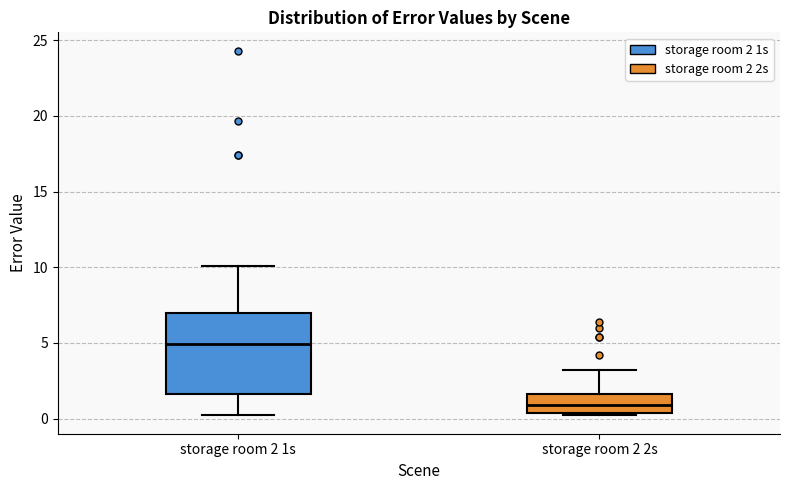

Which box is the tallest, from its lower edge to its upper edge?

storage room 2 1s